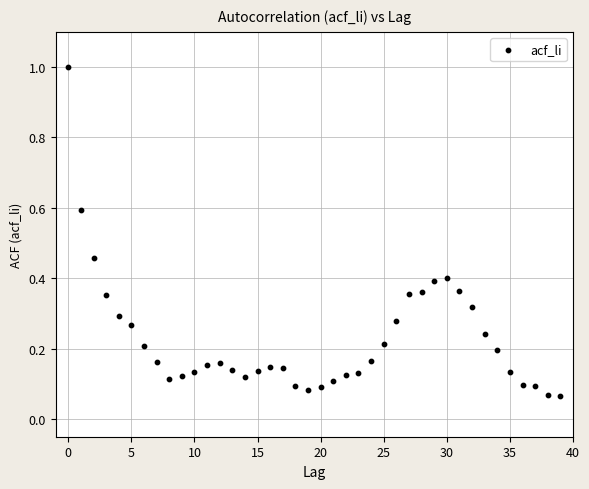

How many data points are displayed?

40